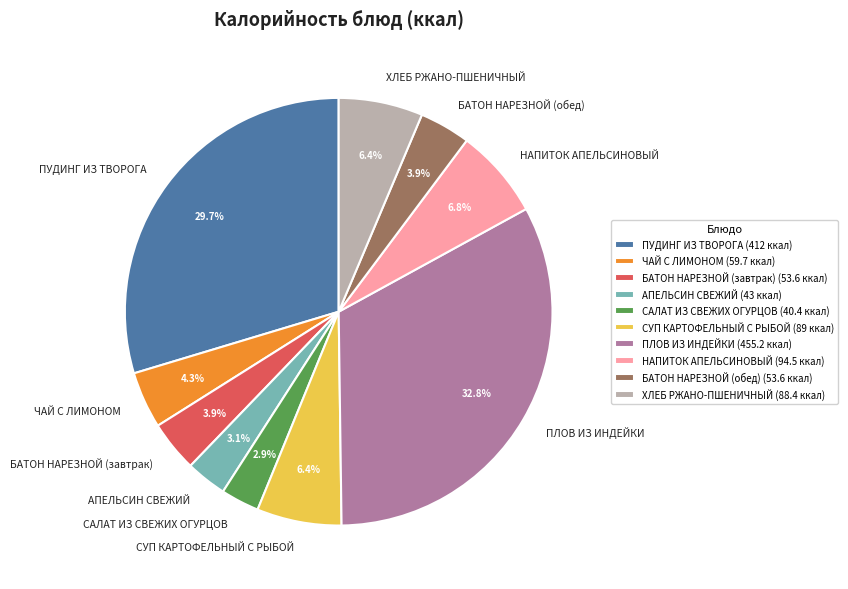

How many slices are in this pie chart?

10